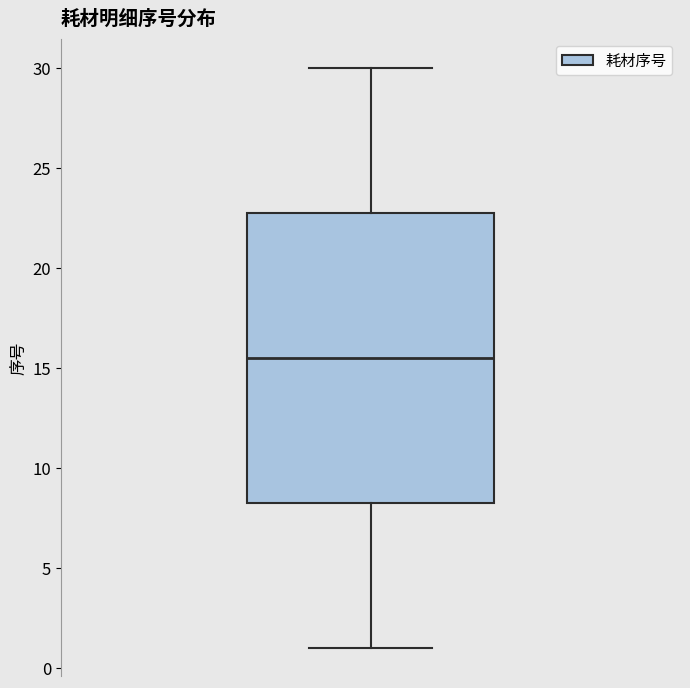

Where is the upper edge of the box on the y-axis? The values are not printed on the chart, so give them approximately, as read against the axis.

23.0